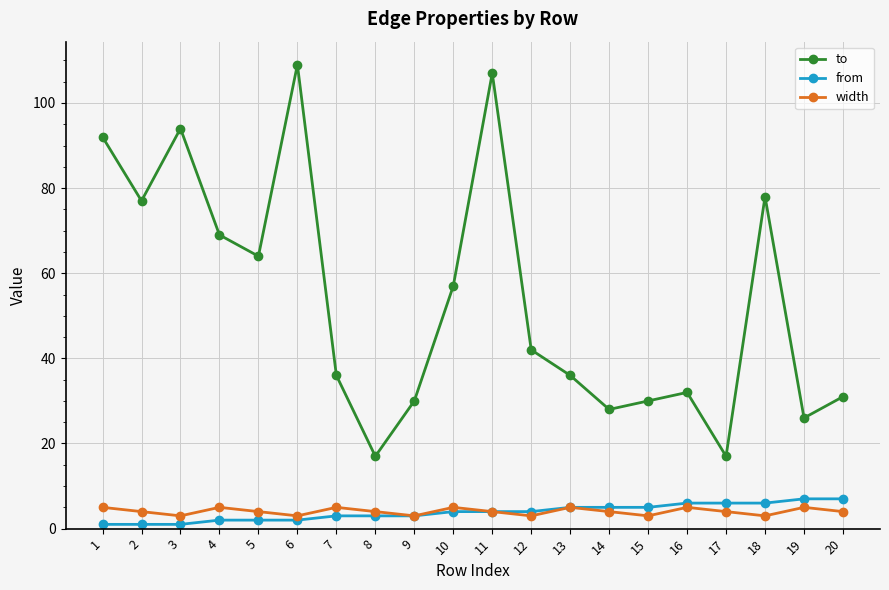

True or false: from and to intersect in this chart.

False